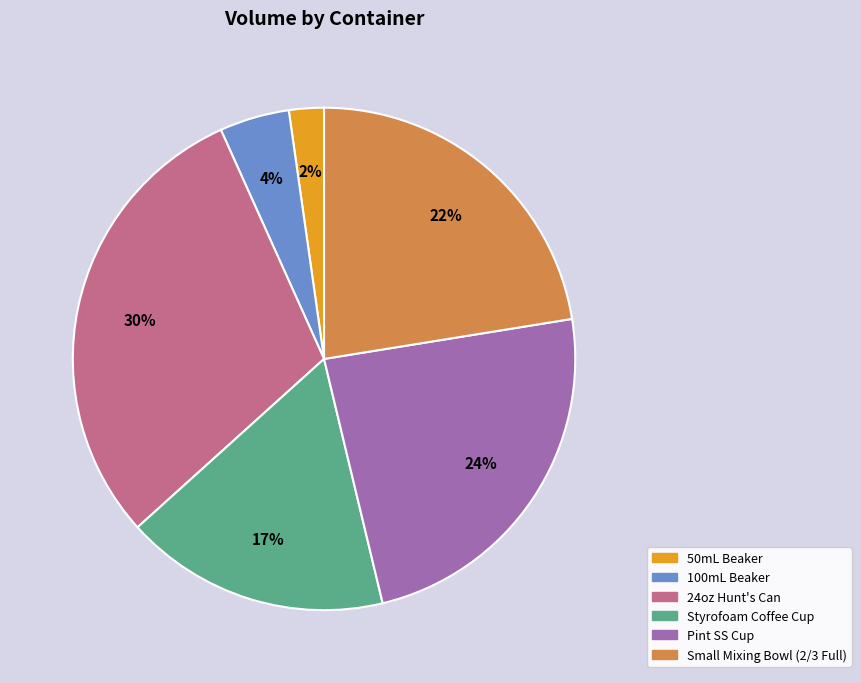

Which category has the biggest portion of the pie?

24oz Hunt's Can